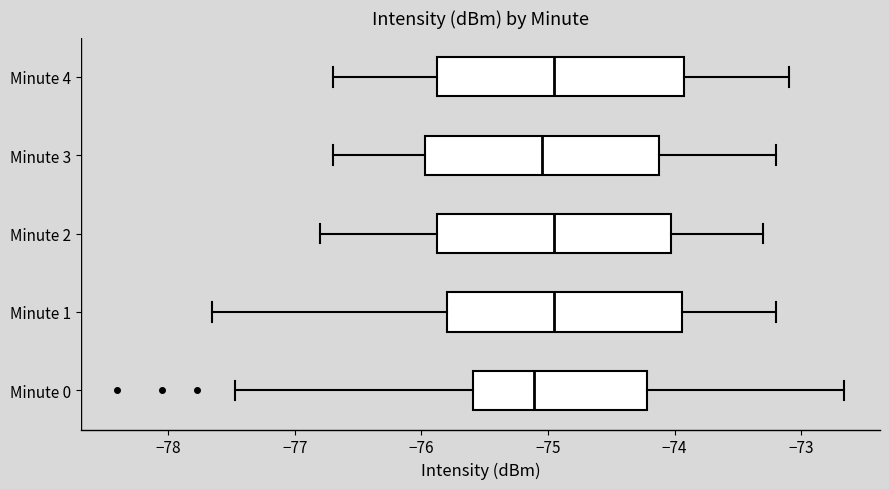

Reading bottom to top, transcribe this box plot: for each box, give where its median line is, the range the box spans, and where its two whiskers end, as read against the x-axis. The values are not printed on the chart, so give them approximately, as read against the axis.

Minute 0: median -75.1, box -75.6 to -74.2, whiskers -77.5 to -72.7
Minute 1: median -74.9, box -75.8 to -73.9, whiskers -77.7 to -73.2
Minute 2: median -74.9, box -75.9 to -74.0, whiskers -76.8 to -73.3
Minute 3: median -75.0, box -76.0 to -74.1, whiskers -76.7 to -73.2
Minute 4: median -74.9, box -75.9 to -73.9, whiskers -76.7 to -73.1